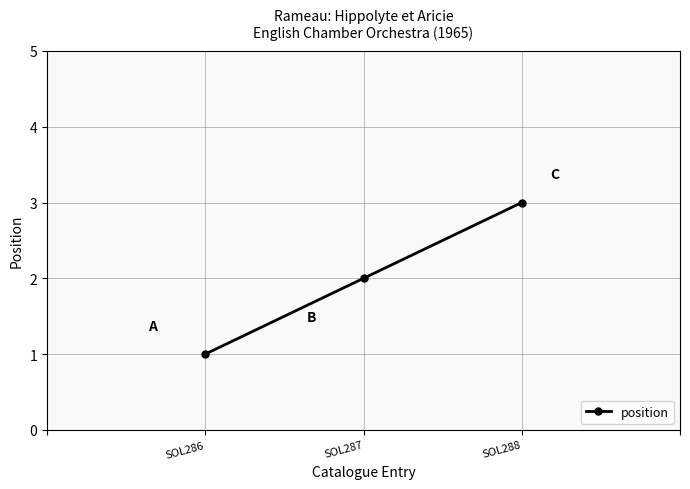

Which label corresponds to the smallest value in the chart?

SOL286